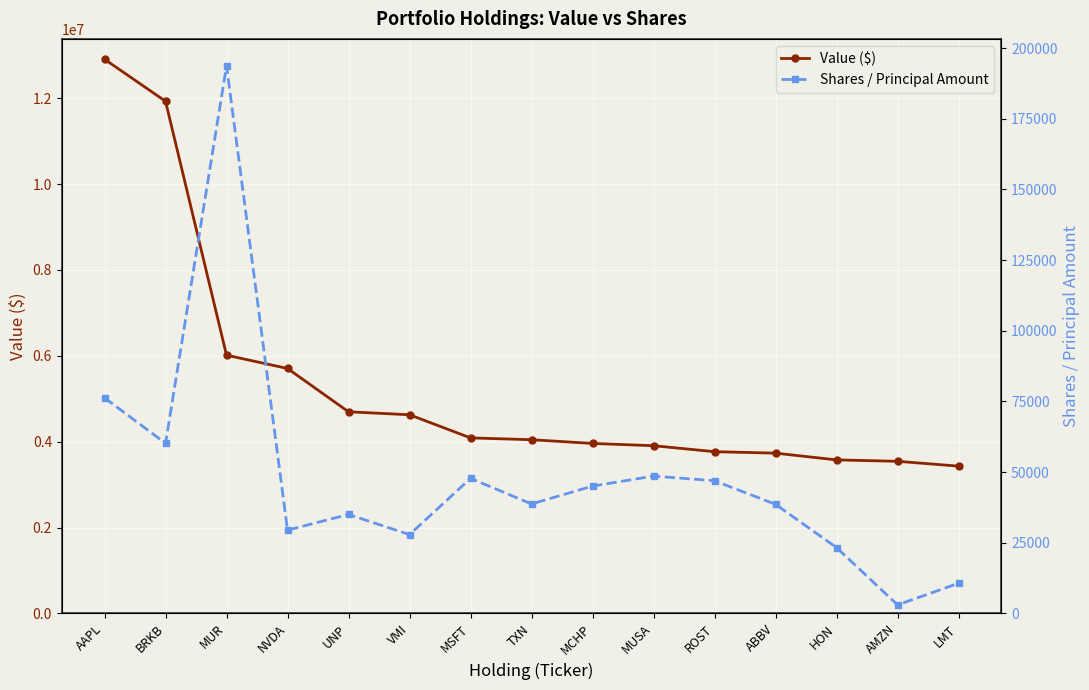

Reading left to right, list all the values displayed in this chart.

Value ($): AAPL=12908000	BRKB=11929000	MUR=6015000	NVDA=5706000	UNP=4697000	VMI=4628000	MSFT=4089000	TXN=4047000	MCHP=3960000	MUSA=3907000	ROST=3768000	ABBV=3734000	HON=3577000	AMZN=3544000	LMT=3432000
Shares / Principal Amount: AAPL=76276	BRKB=60184	MUR=193724	NVDA=29487	UNP=35029	VMI=27900	MSFT=47801	TXN=38746	MCHP=45056	MUSA=48615	ROST=46950	ABBV=38607	HON=23320	AMZN=3031	LMT=10688